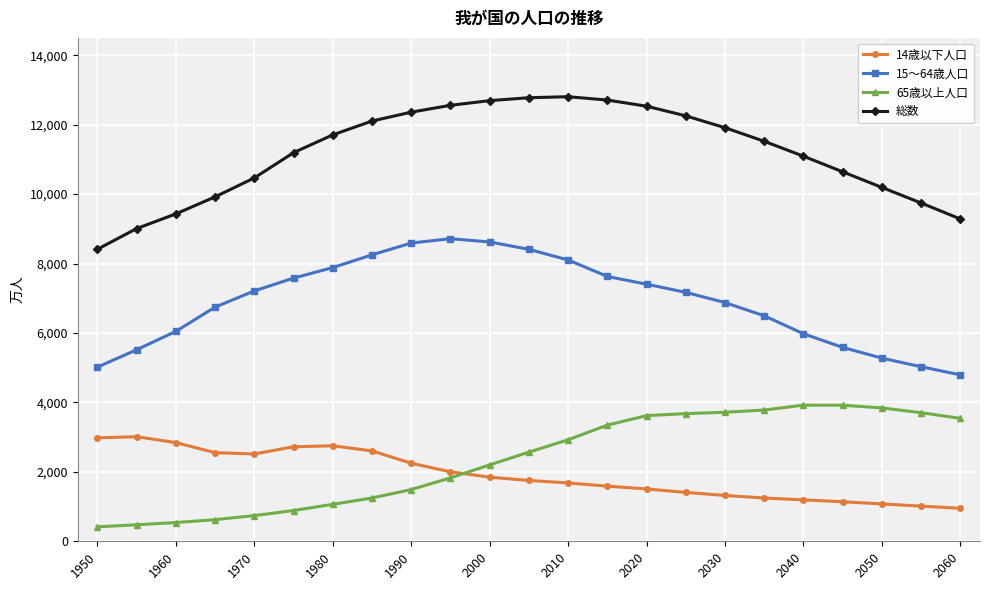

Which series has the largest total across all categories?

総数